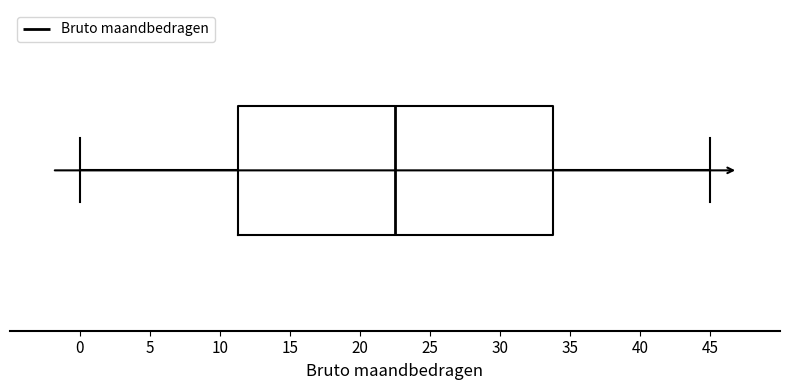

Read this box plot against the x-axis: the position of the median line, the range covered by the box, and the ends of both whiskers. The values are not printed on the chart, so give them approximately, as read against the axis.

median 22.5, box 11.5 to 34.0, whiskers 0.0 to 45.0